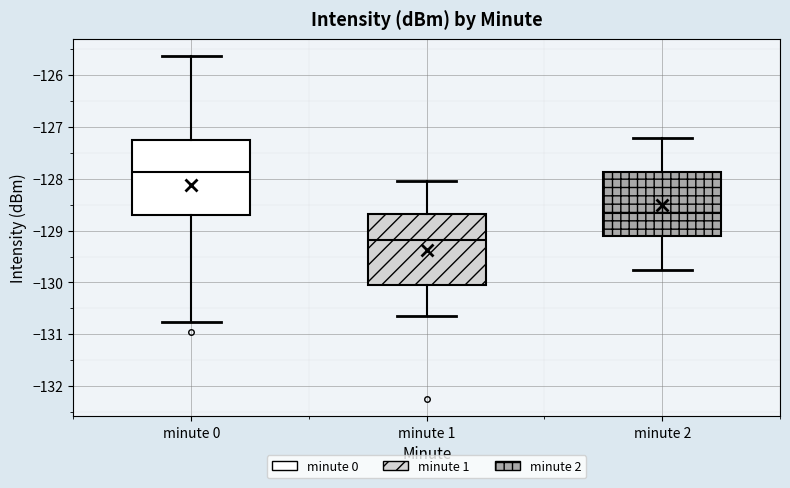

Where is the upper edge of the box for minute 1 on the y-axis? The values are not printed on the chart, so give them approximately, as read against the axis.

-128.7